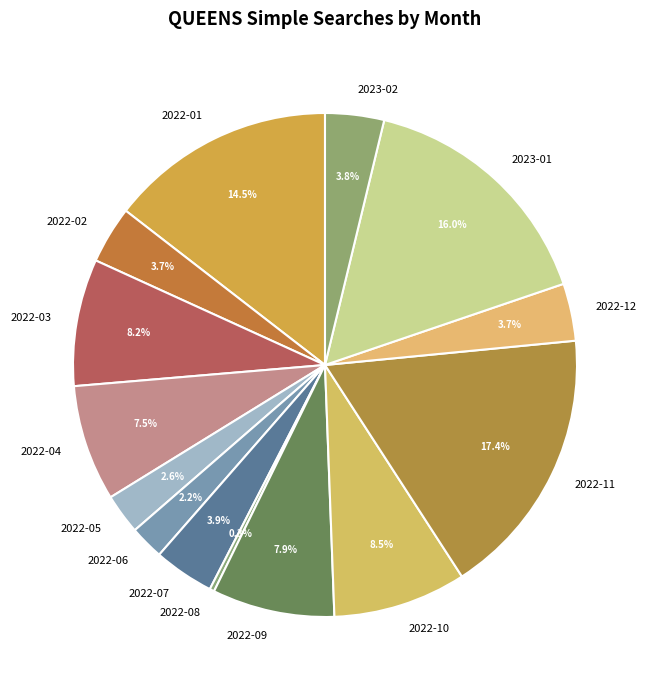

Between 2022-04 and 2022-05, which is larger?

2022-04